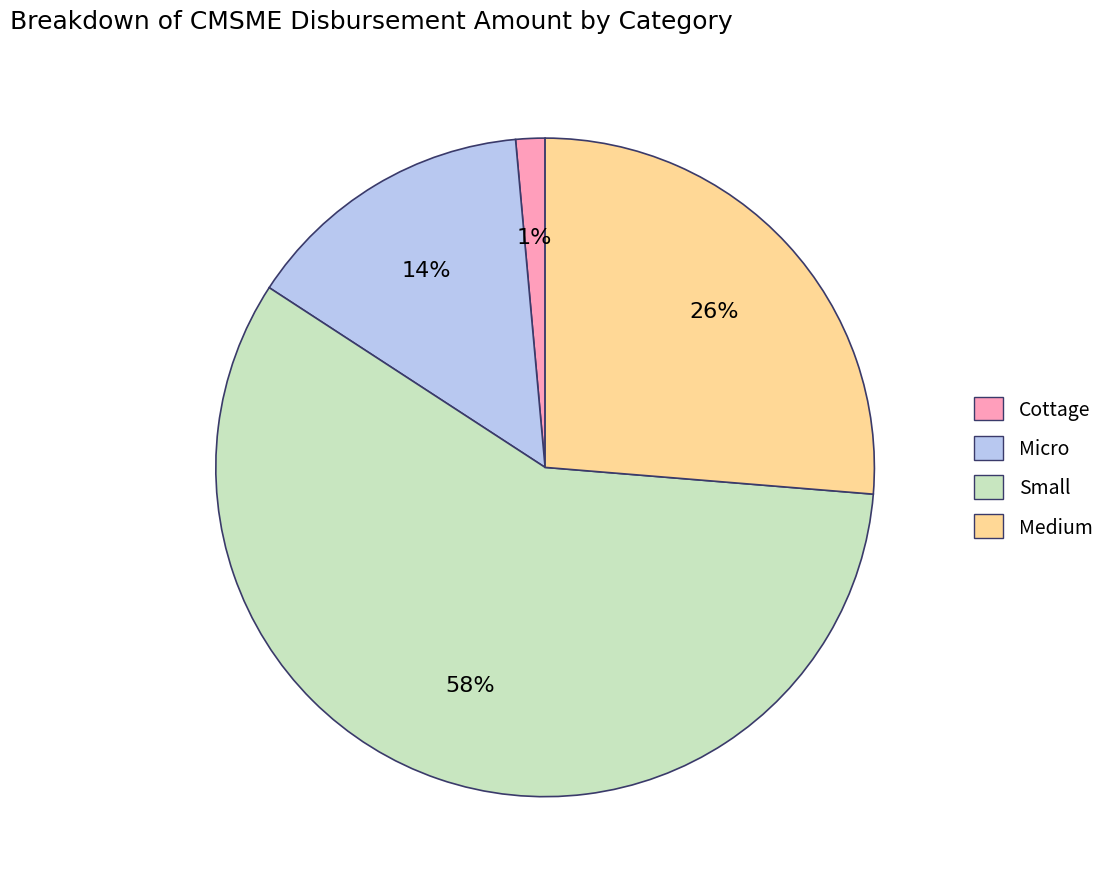

Is there any slice that represents more than half of the pie?

Yes